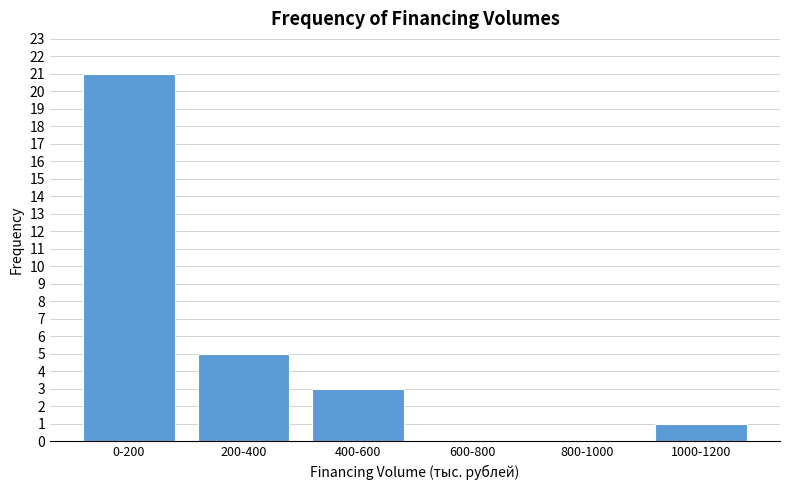

Reading left to right, what are all the values shown in this chart?

0-200=21	200-400=5	400-600=3	600-800=0	800-1000=0	1000-1200=1